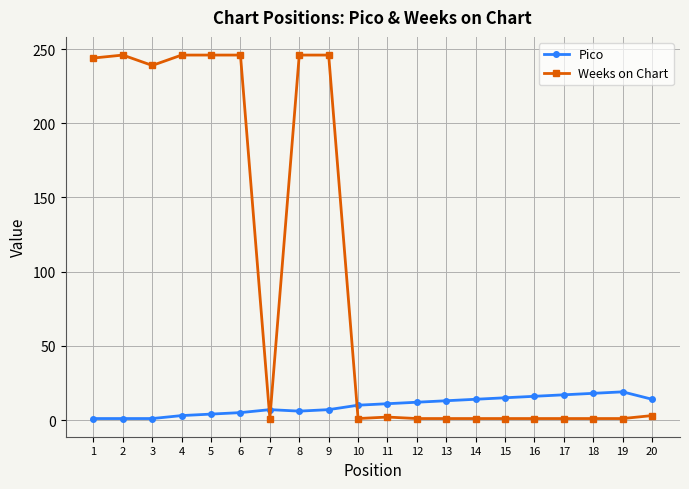

How many series are shown in this chart?

2